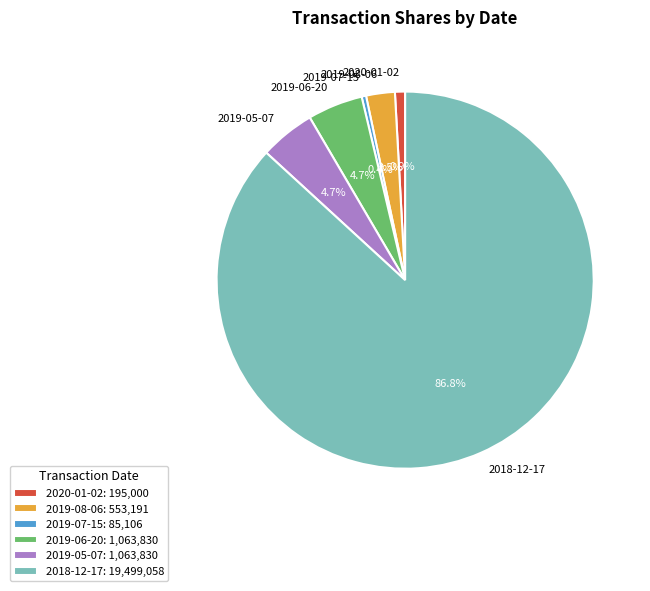

How much of the chart is everything except 2020-01-02?

99.1%